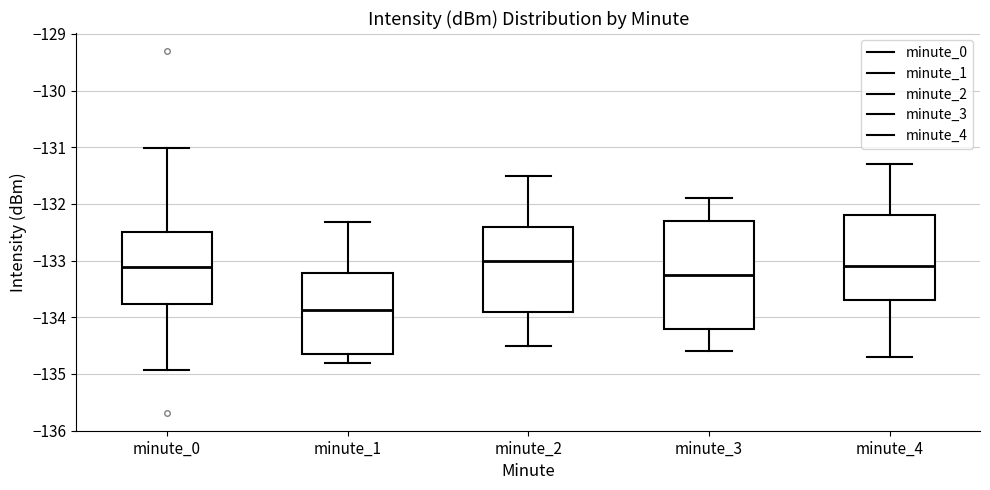

Reading left to right, transcribe this box plot: for each box, give where its median line is, the range the box spans, and where its two whiskers end, as read against the y-axis. The values are not printed on the chart, so give them approximately, as read against the axis.

minute_0: median -133.1, box -133.8 to -132.5, whiskers -134.9 to -131.0
minute_1: median -133.9, box -134.6 to -133.2, whiskers -134.8 to -132.3
minute_2: median -133.0, box -133.9 to -132.4, whiskers -134.5 to -131.5
minute_3: median -133.2, box -134.2 to -132.3, whiskers -134.6 to -131.9
minute_4: median -133.1, box -133.7 to -132.2, whiskers -134.7 to -131.3